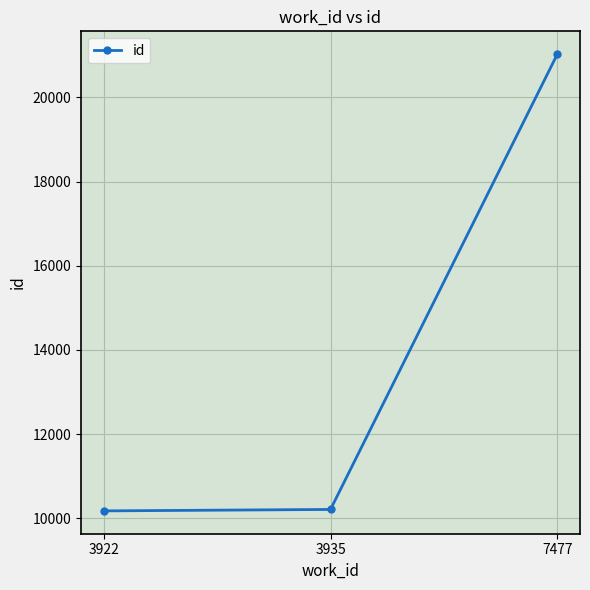

What is the maximum value shown in the chart?

21025